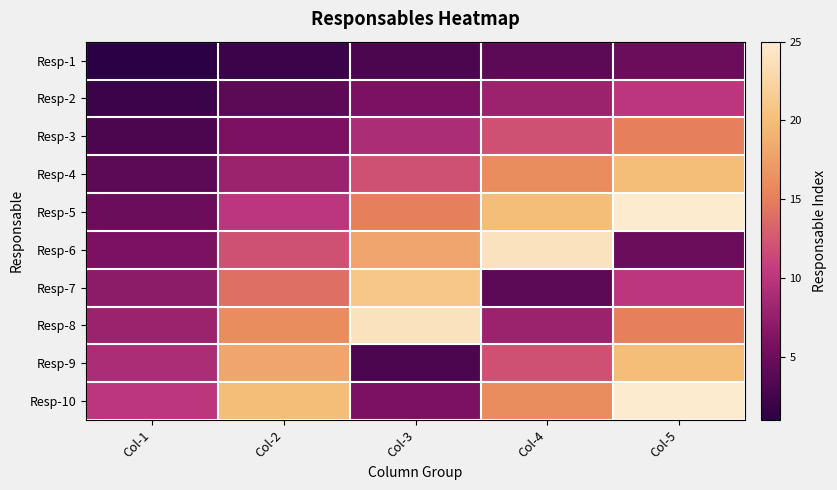

Which category has the lowest value across all series?

Col-1